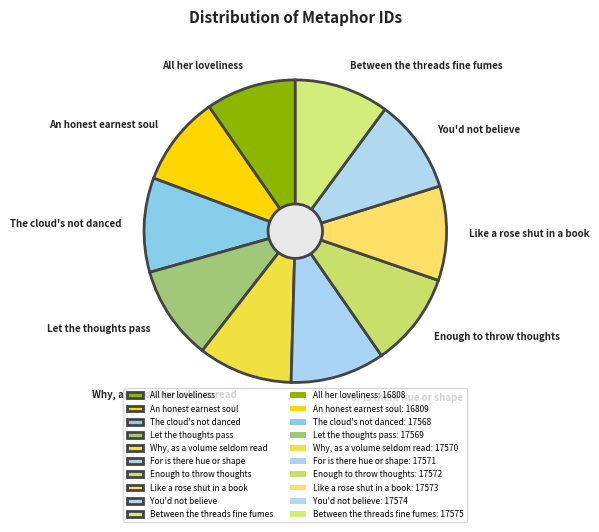

Is it true that Between the threads fine fumes is 18% of the pie?

False